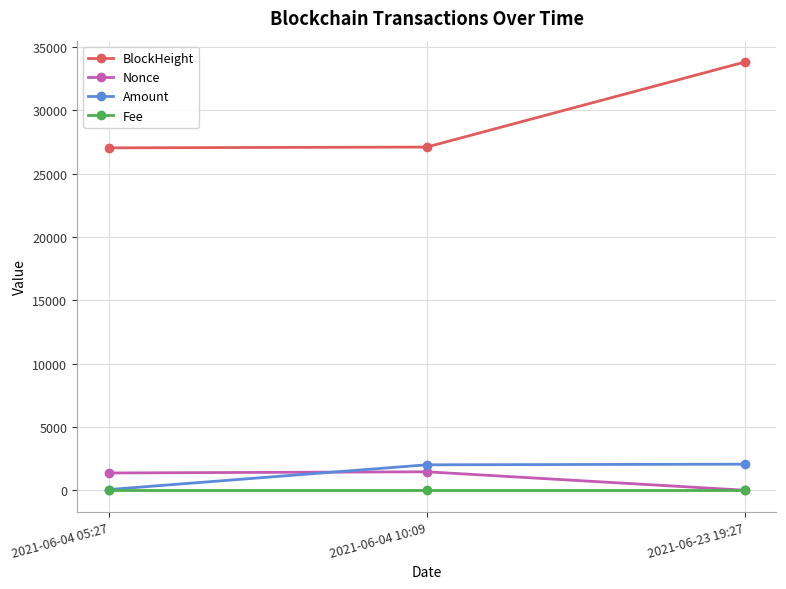

Which label corresponds to the largest value in the chart?

2021-06-23 19:27